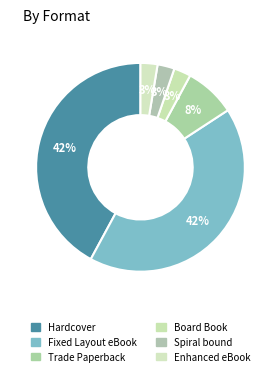

How many segments does this pie chart have?

6